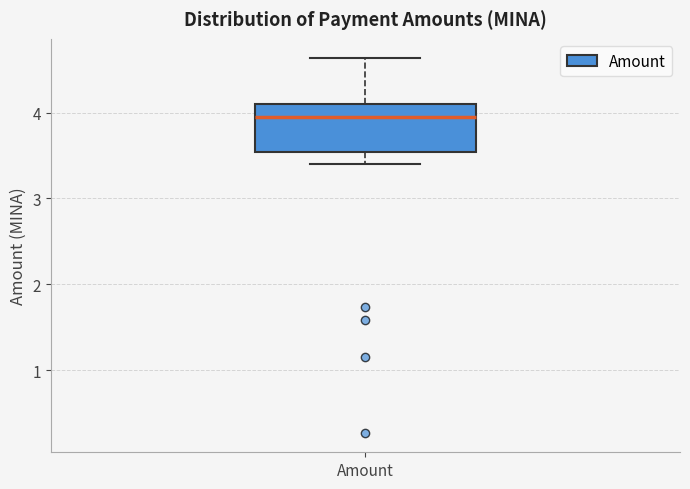

Transcribe this box plot: give where the median line is, the range the box spans, and where the two whiskers end, as read against the y-axis. The values are not printed on the chart, so give them approximately, as read against the axis.

median 4.0, box 3.5 to 4.1, whiskers 3.4 to 4.6